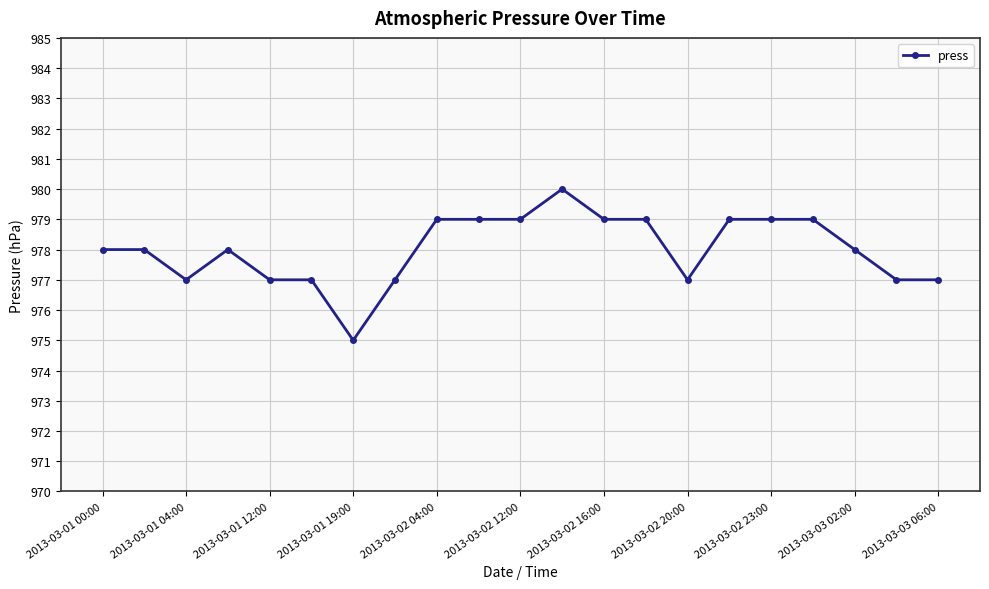

What is the value of the 9th point from the left?

979